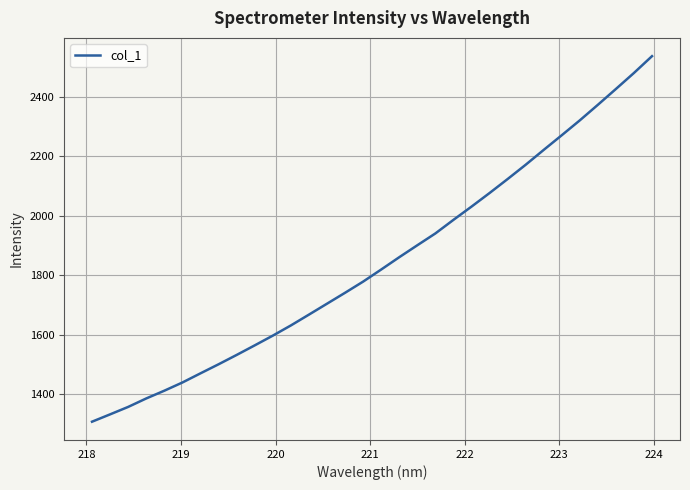

What is the minimum value shown in the chart?

1306.9